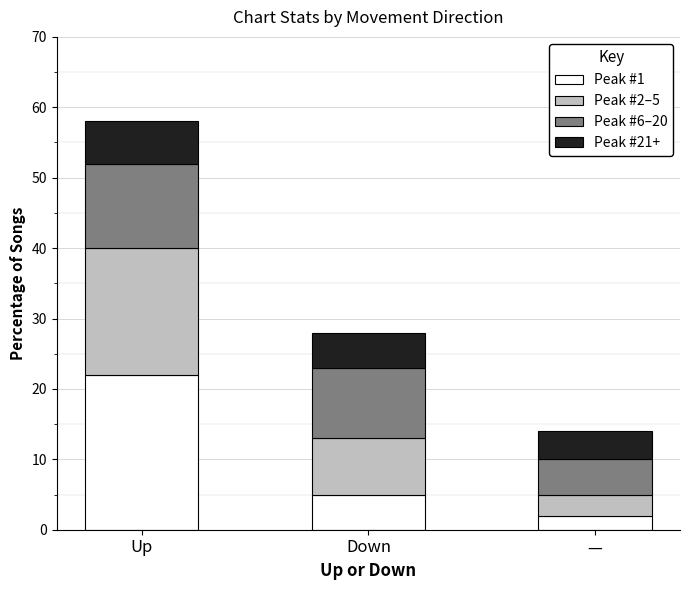

The Peak #1 series shows 2 at —. True or false?

True